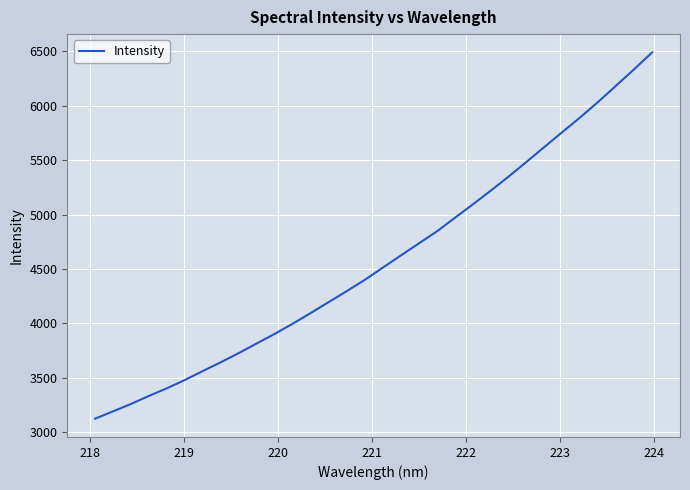

What is the maximum value shown in the chart?

6488.6